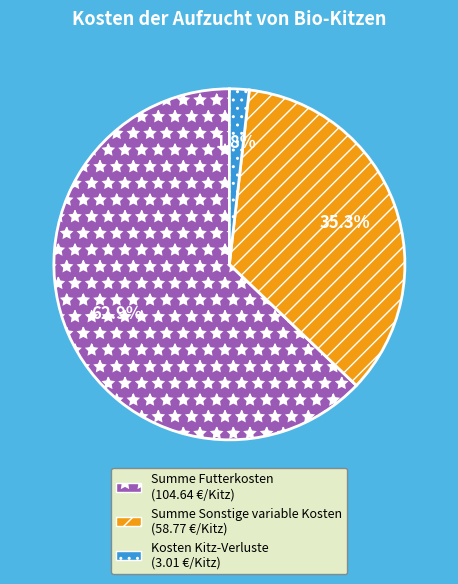

Count the number of slices in the pie.

3